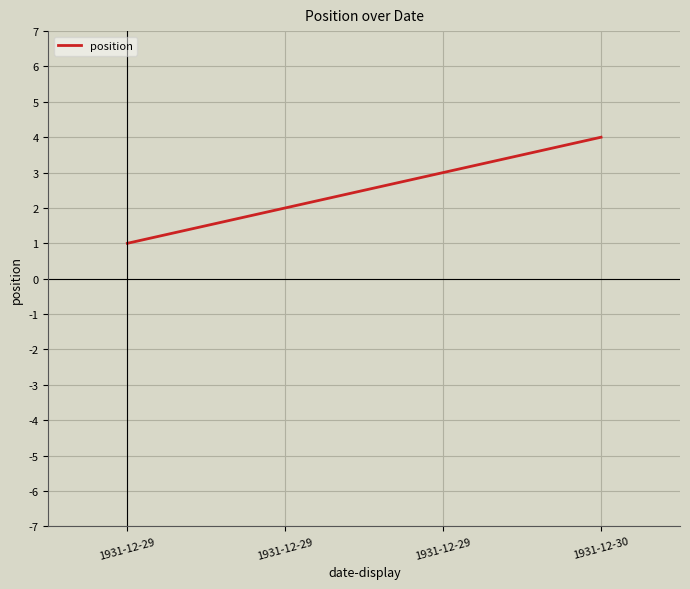

List the labels in order of value, largest first.

1931-12-30, 1931-12-29, 1931-12-29, 1931-12-29